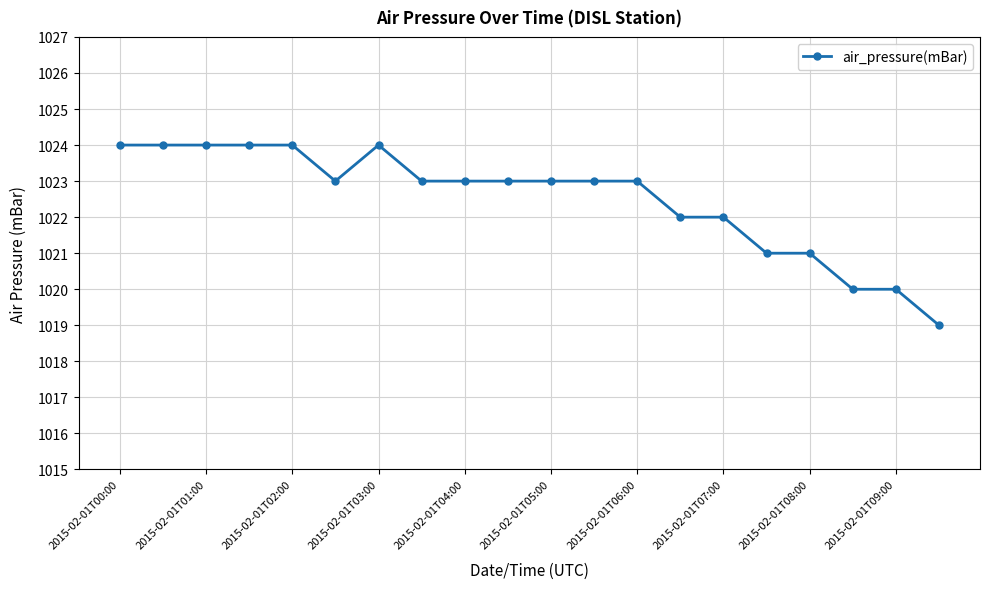

What is the minimum value shown in the chart?

1019